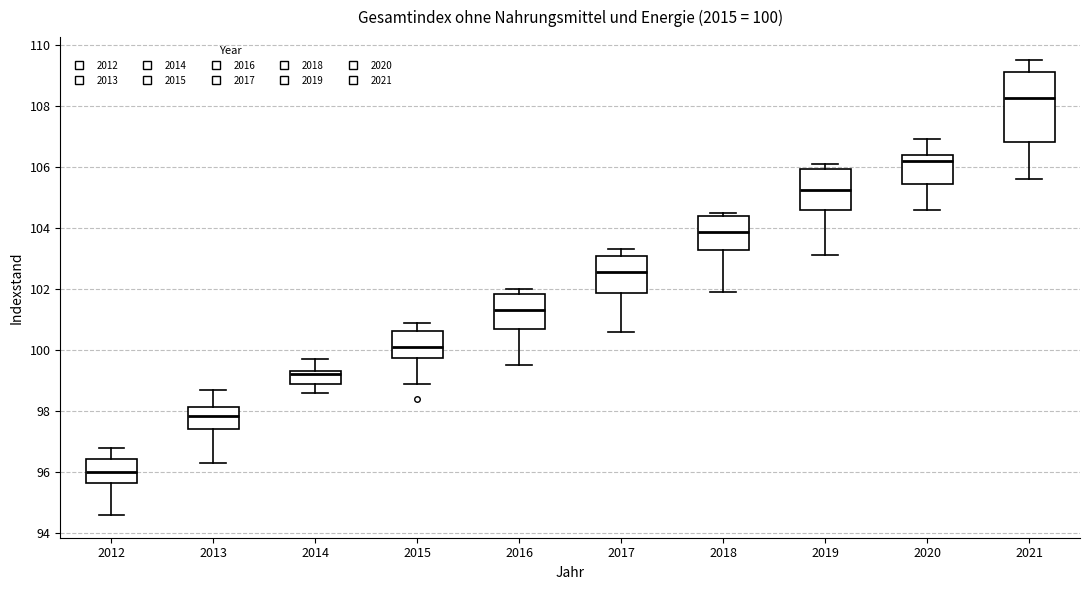

Comparing the boxes themselves (not the whiskers), which one is the tallest?

2021